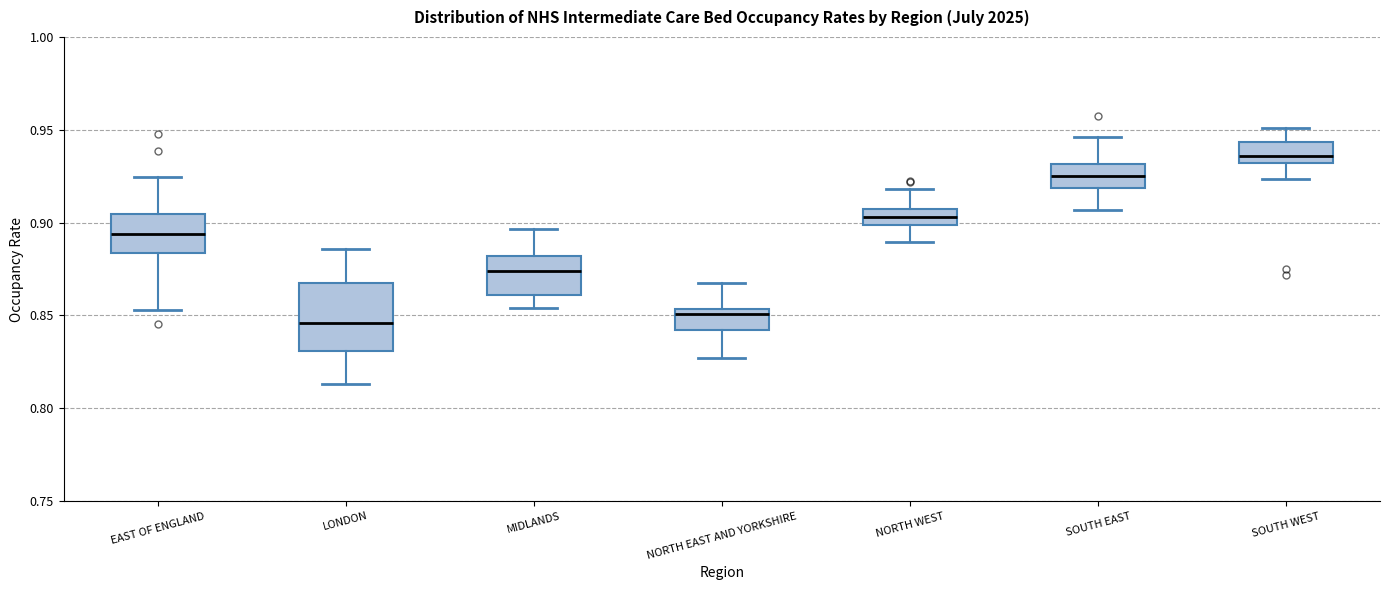

Which box is the tallest, from its lower edge to its upper edge?

LONDON